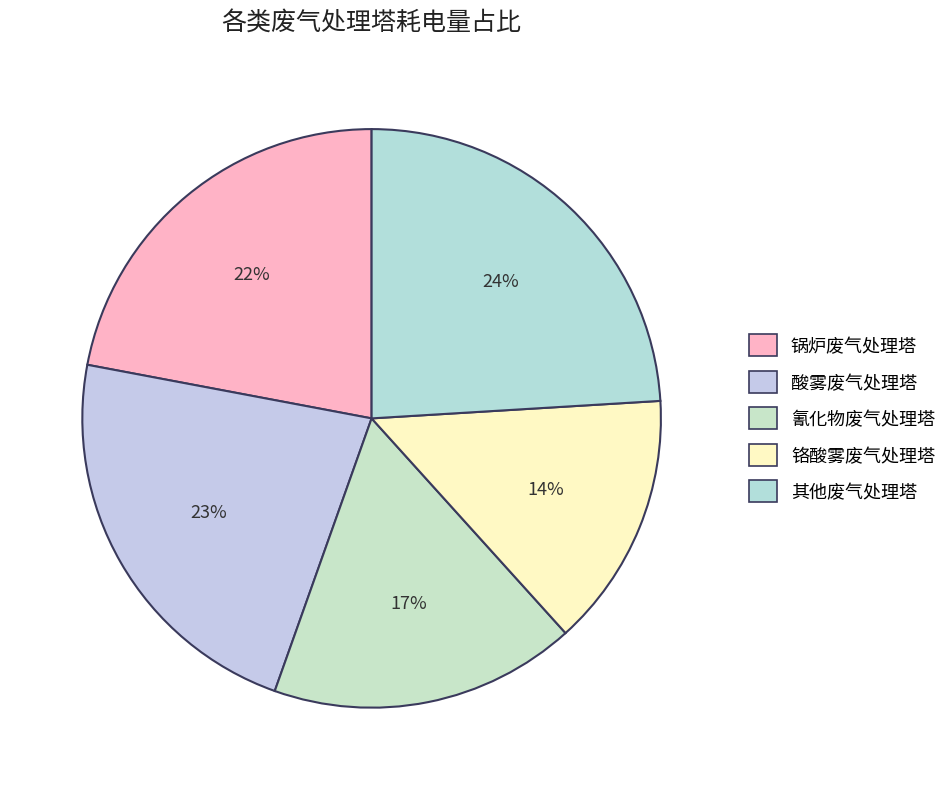

How many segments does this pie chart have?

5